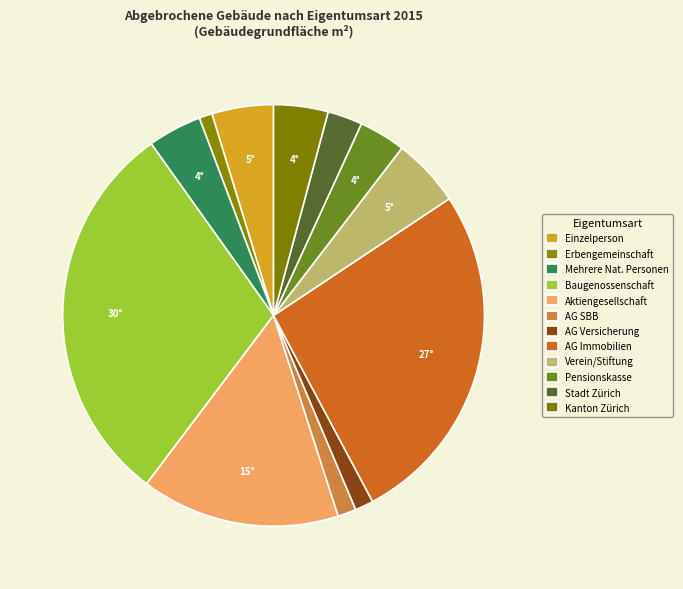

How many slices are in this pie chart?

12